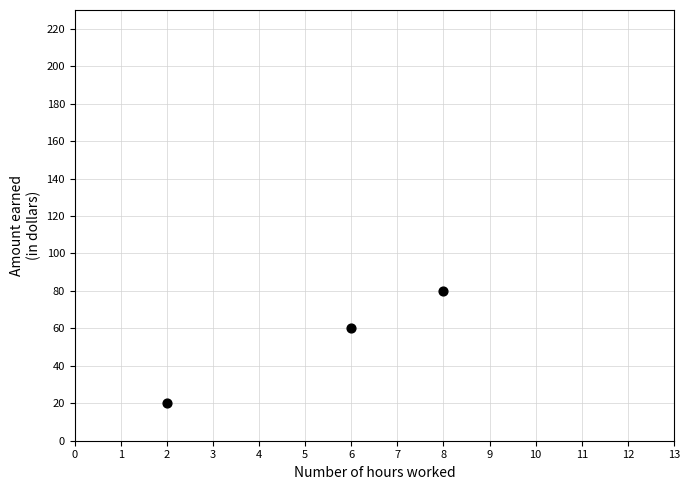

What is the range of Y values (max minus min)?

60